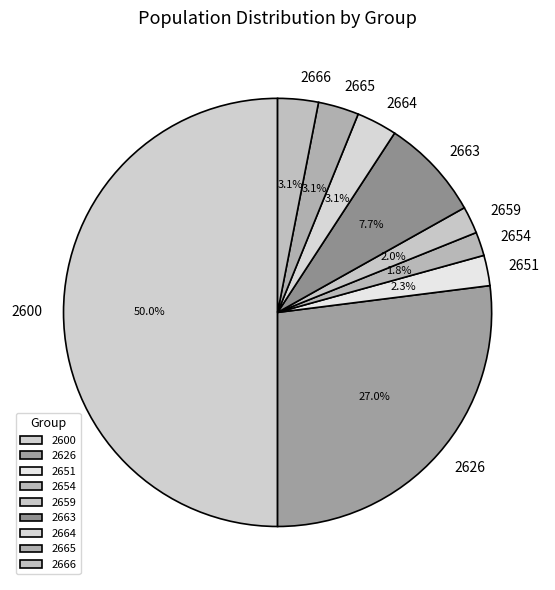

To the nearest percent, what is the difference between the largest and smallest slice percentages?

48%